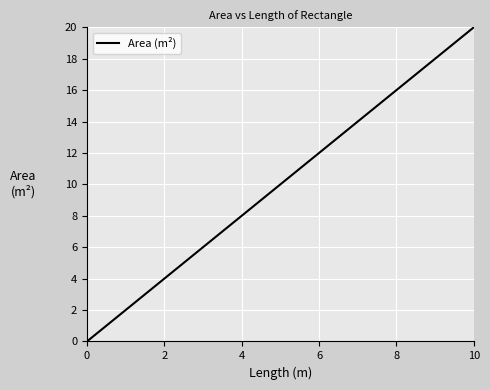

What is the greatest value displayed?

20